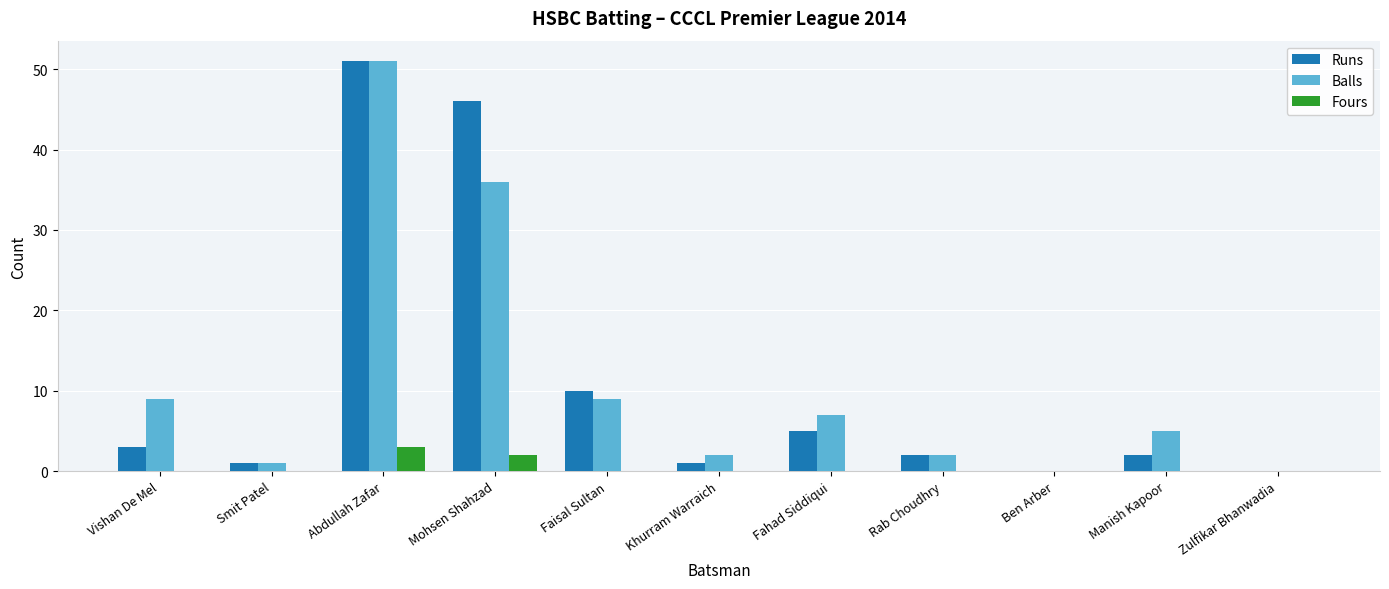

What is the sum of all Runs values?

121